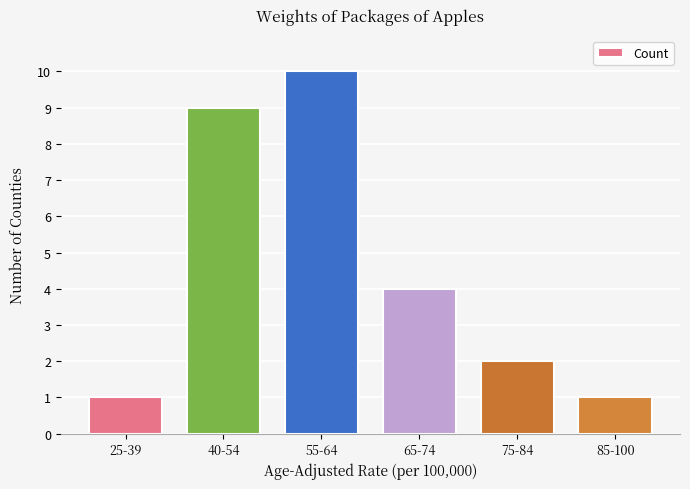

Reading left to right, what are all the values shown in this chart?

1	9	10	4	2	1